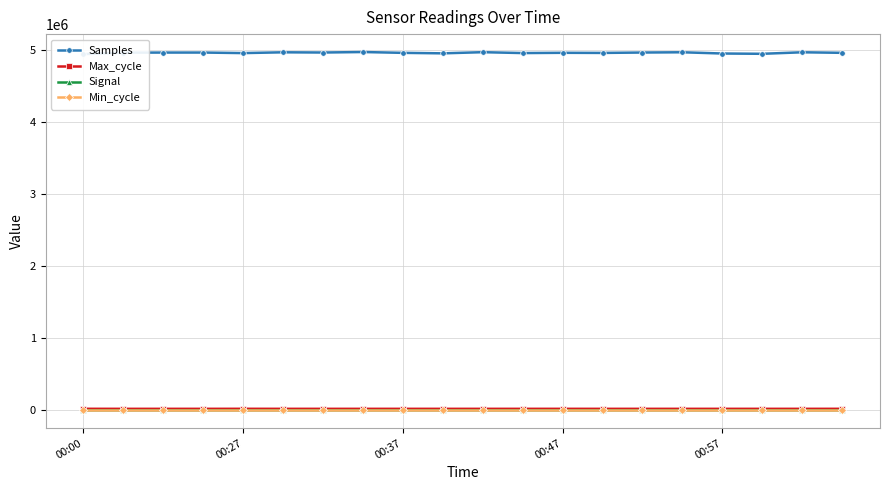

Does the chart display data point markers on the line(s)?

Yes